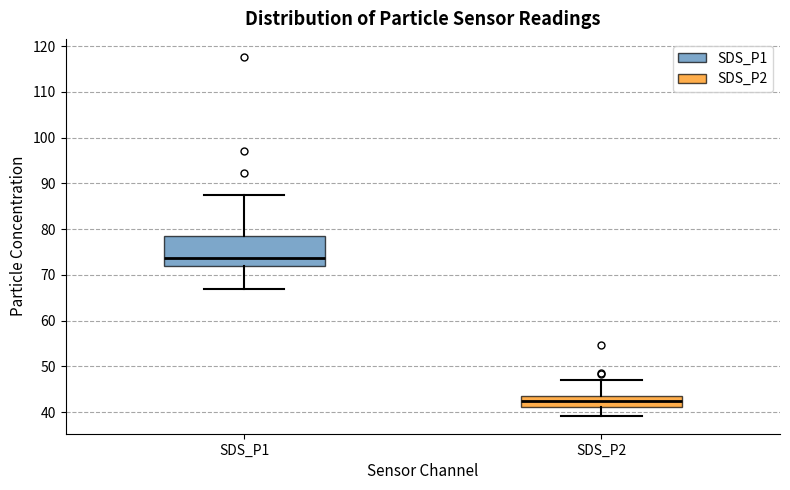

Reading left to right, read every box against the y-axis: the position of its median line, the range the box covers, and the ends of its whiskers. The values are not printed on the chart, so give them approximately, as read against the axis.

SDS_P1: median 74, box 72 to 79, whiskers 67 to 87
SDS_P2: median 42, box 41 to 44, whiskers 39 to 47